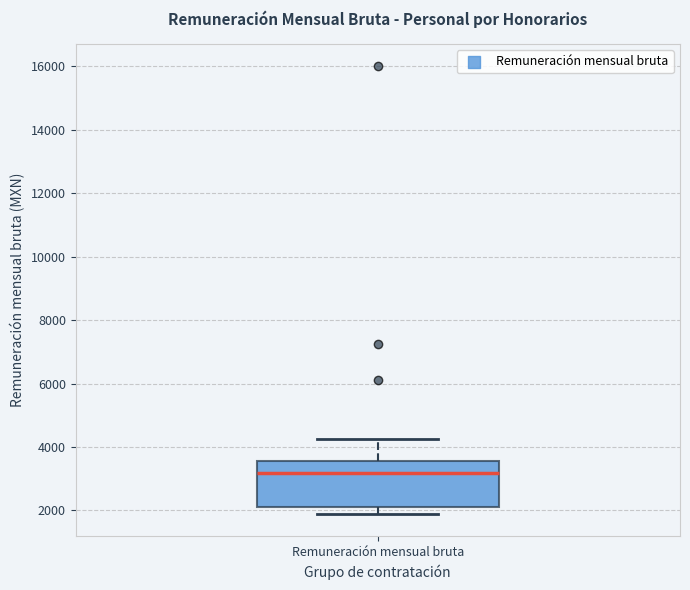

Transcribe this box plot: give where the median line is, the range the box spans, and where the two whiskers end, as read against the y-axis. The values are not printed on the chart, so give them approximately, as read against the axis.

median 3200, box 2200 to 3600, whiskers 1800 to 4200